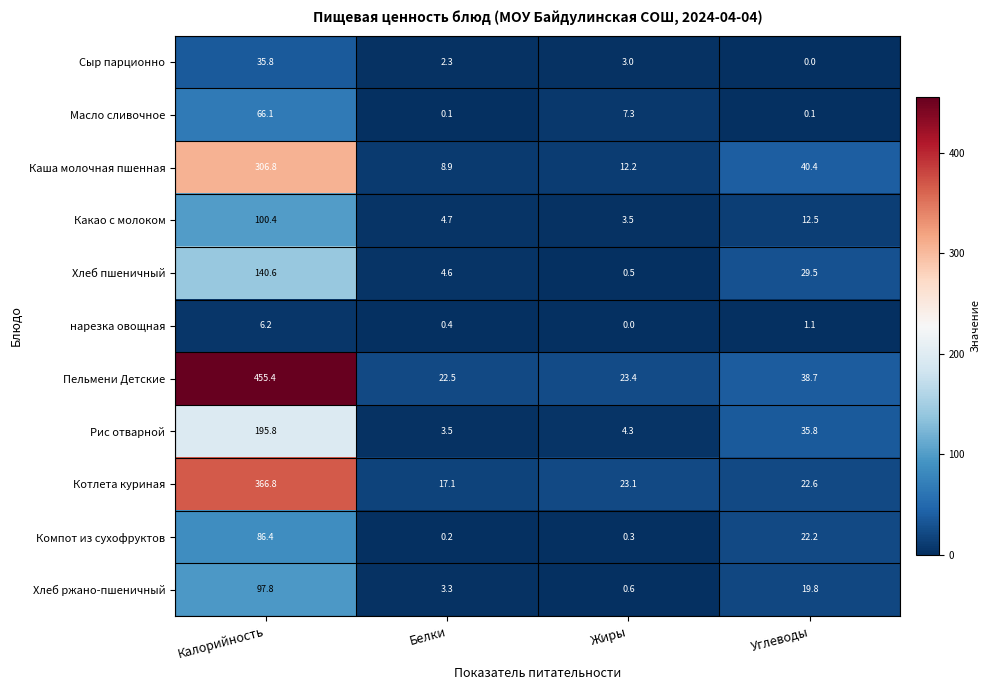

True or false: нарезка овощная has a value of 0.5 at Углеводы.

False